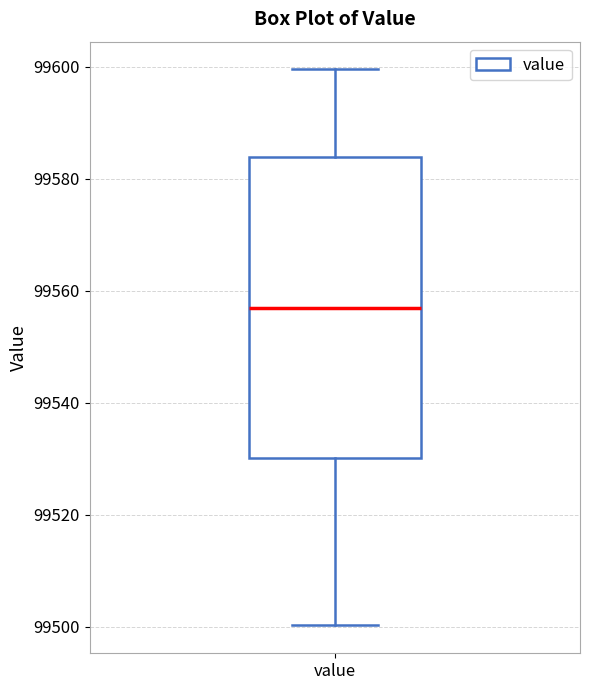

Read this box plot against the y-axis: the position of the median line, the range covered by the box, and the ends of both whiskers. The values are not printed on the chart, so give them approximately, as read against the axis.

median 99556, box 99530 to 99584, whiskers 99500 to 99600